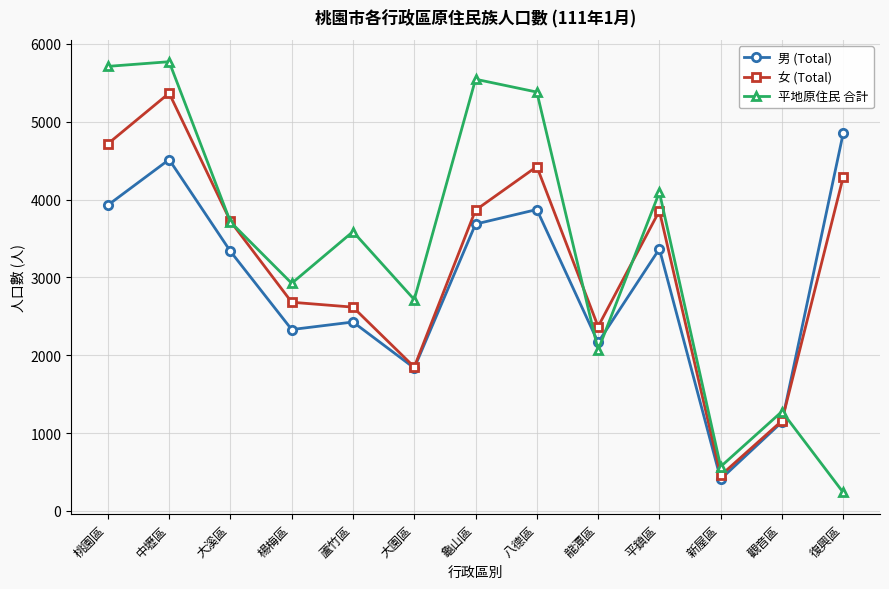

The 平地原住民 合計 series shows 6439 at 大溪區. True or false?

False